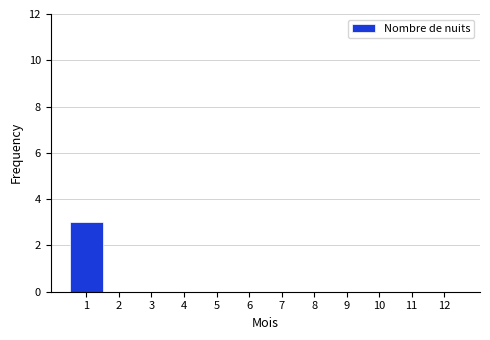

How tall is the bar that spans 0.5 to 1.5 on the x-axis? The values are not printed on the chart, so give them approximately, as read against the axis.

3